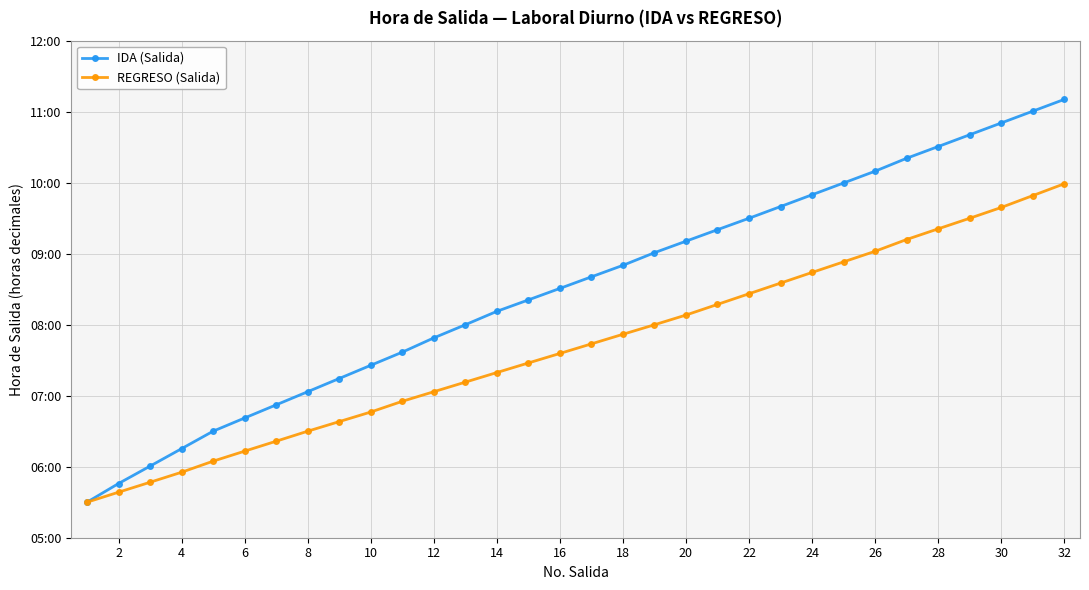

Is this an area chart (filled region under the line)?

No